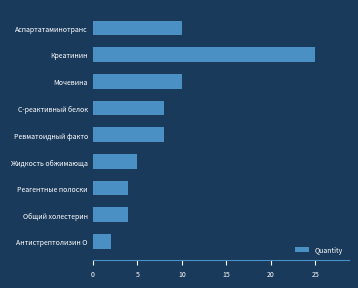

At which category does the chart reach its peak across all series?

Креатинин